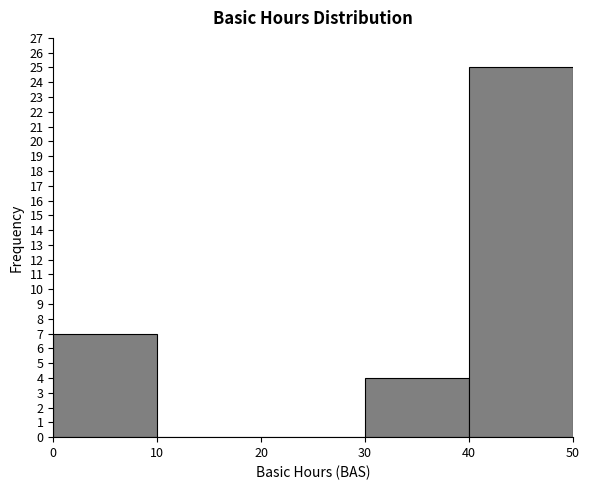

Reading left to right, transcribe this chart: for each bar, give the range it covers on the x-axis and its height. The values are not printed on the chart, so give them approximately, as read against the axis.

0 to 10: 7
10 to 20: 0
20 to 30: 0
30 to 40: 4
40 to 50: 25